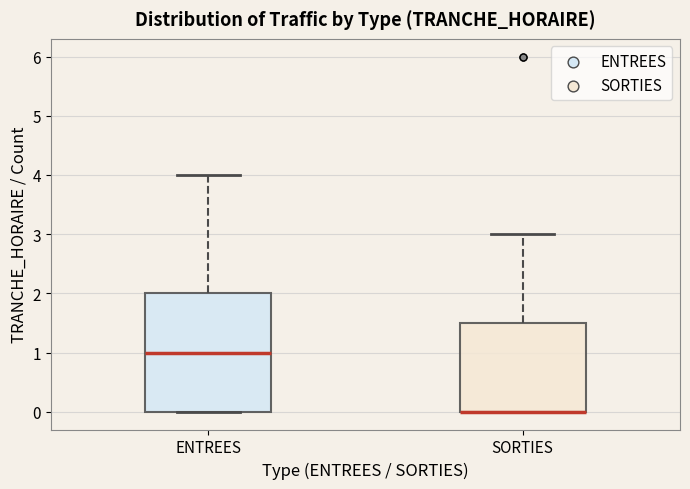

Where is the lower edge of the box for SORTIES on the y-axis? The values are not printed on the chart, so give them approximately, as read against the axis.

0.0